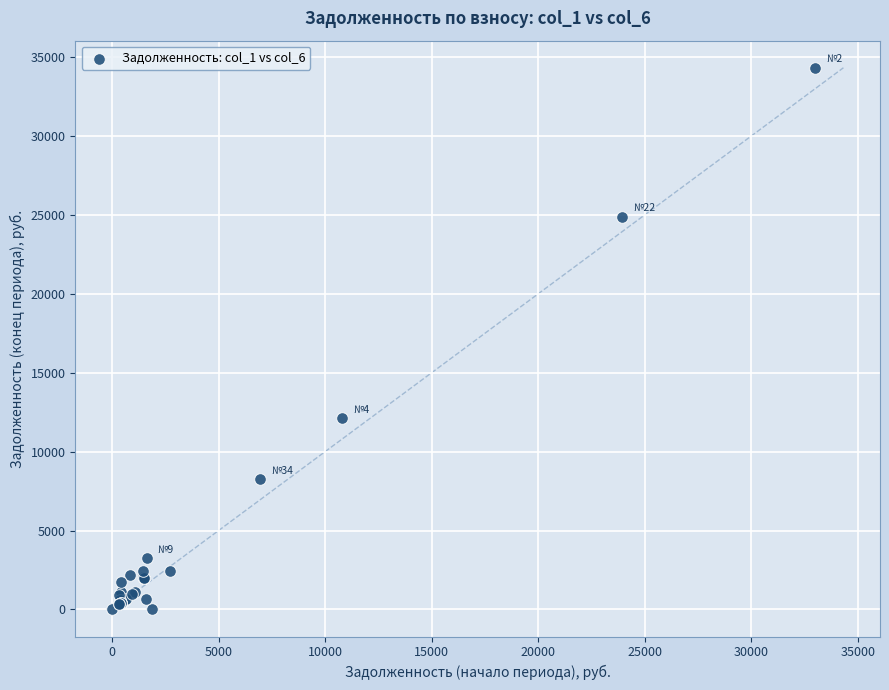

What Y value in the scatter plot is closest to 17157?

12120.7